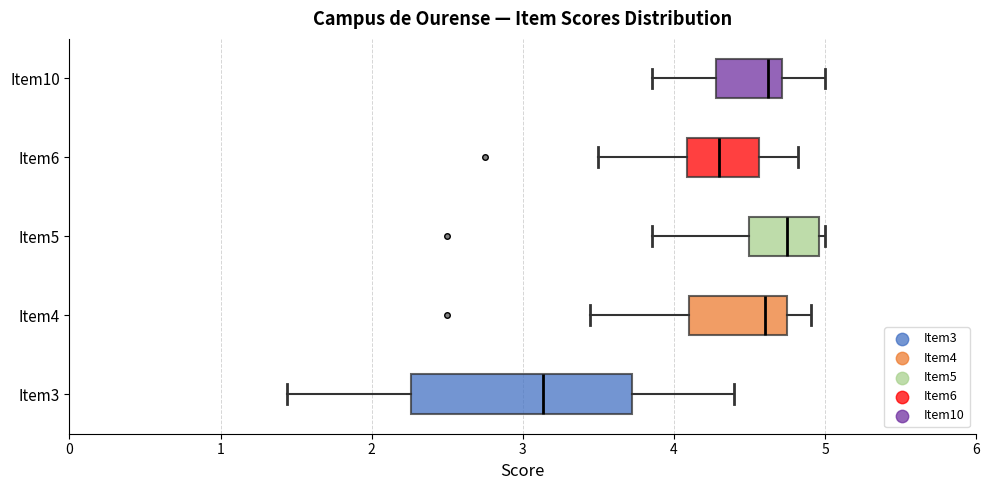

Which box is the widest, from its left edge to its right edge?

Item3